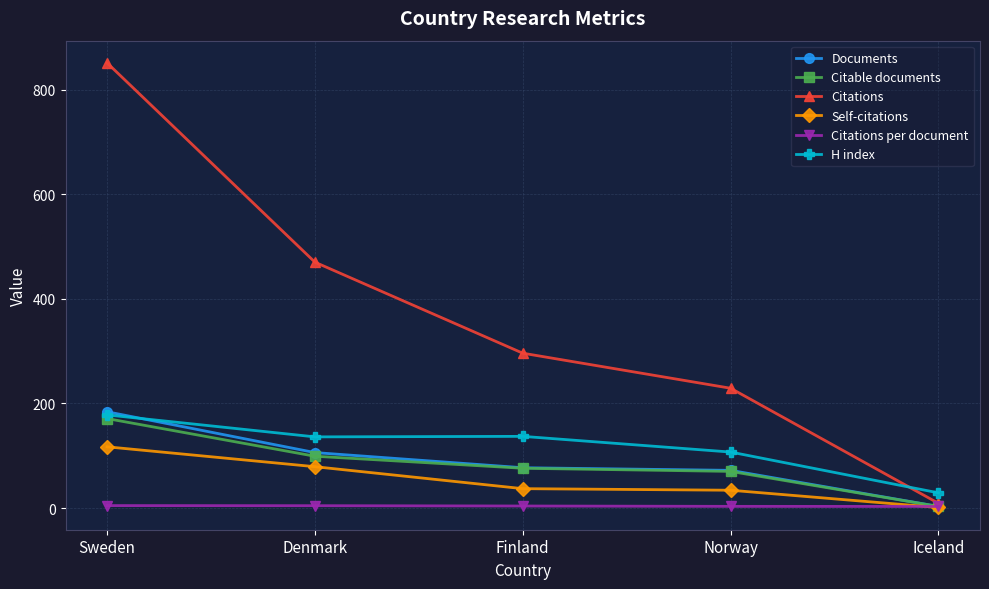

What is the highest value of the Citable documents series?

171.0